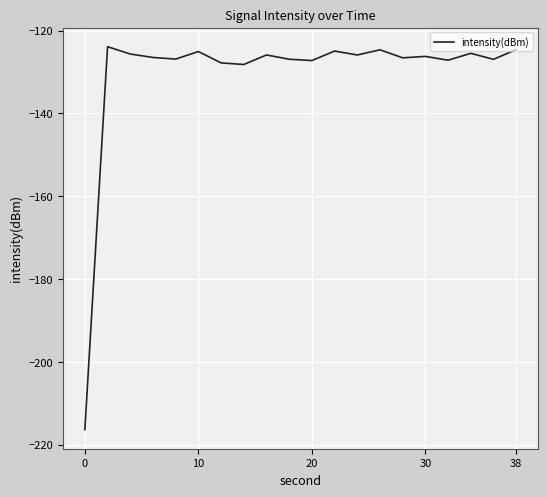

What is the smallest value displayed?

-216.3